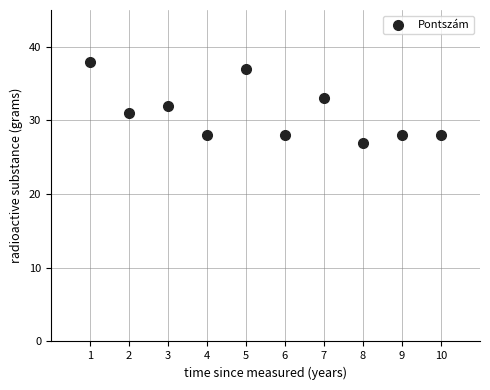

What is the average Y value?

31